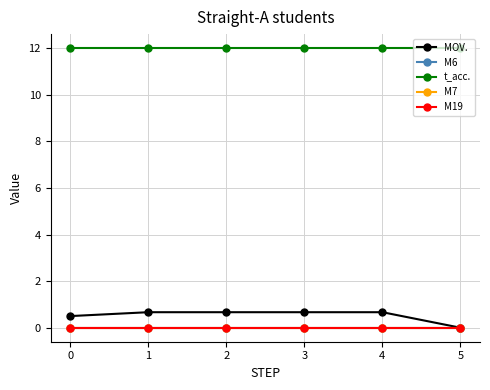

Reading right to left, list all the values displayed in this chart.

MOV.: 5=0.0	4=0.7	3=0.7	2=0.7	1=0.7	0=0.5
M6: 5=0.0	4=0.0	3=0.0	2=0.0	1=0.0	0=0.0
t_acc.: 5=12.0	4=12.0	3=12.0	2=12.0	1=12.0	0=12.0
M7: 5=0.0	4=0.0	3=0.0	2=0.0	1=0.0	0=0.0
M19: 5=0.0	4=0.0	3=0.0	2=0.0	1=0.0	0=0.0